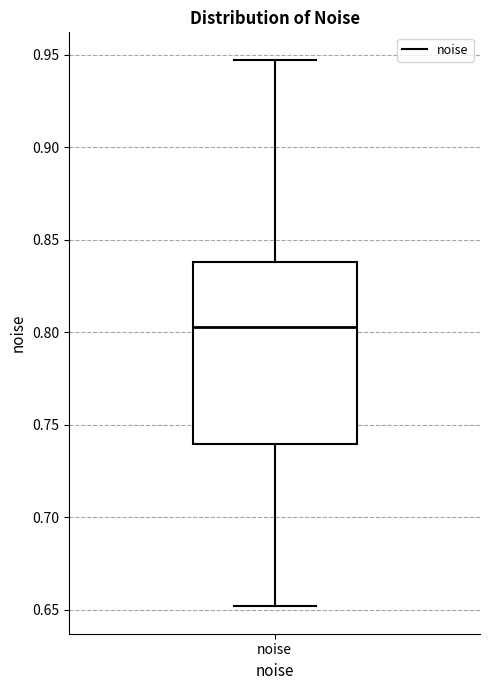

Transcribe this box plot: give where the median line is, the range the box spans, and where the two whiskers end, as read against the y-axis. The values are not printed on the chart, so give them approximately, as read against the axis.

median 0.805, box 0.740 to 0.840, whiskers 0.650 to 0.945